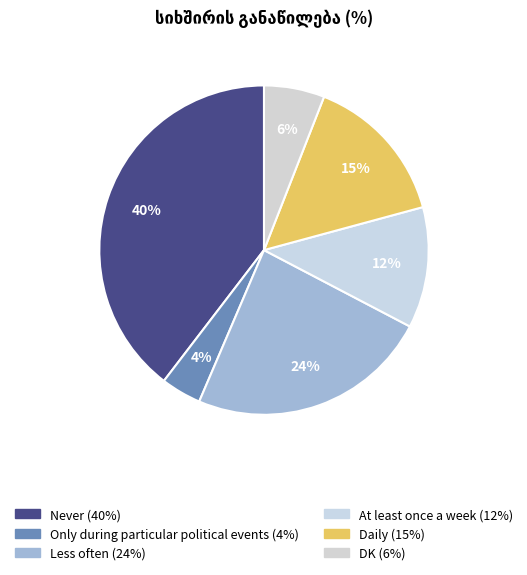

Is it true that Only during particular political events is 12% of the pie?

False